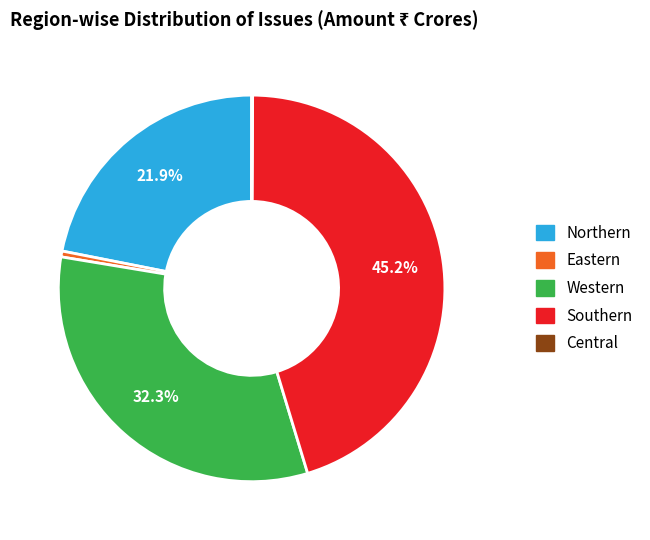

Does any single category account for the majority?

No